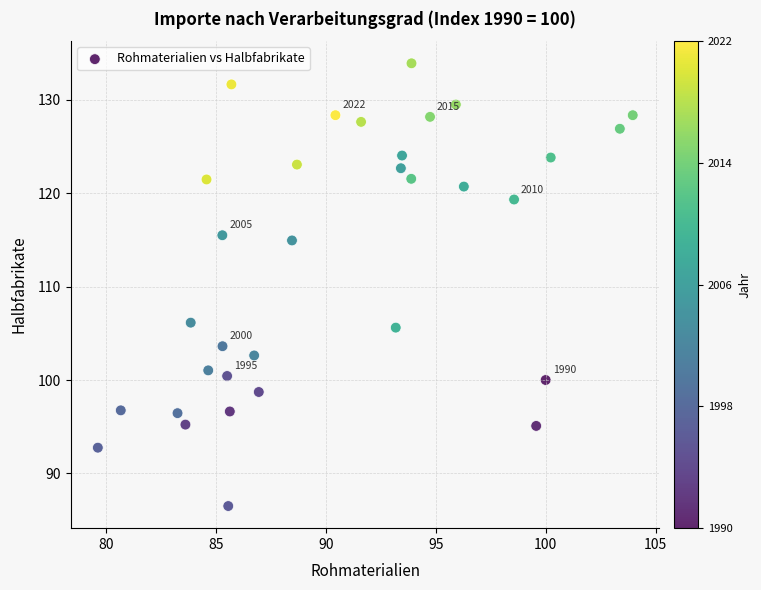

What is the range of Y values (max minus min)?

47.4